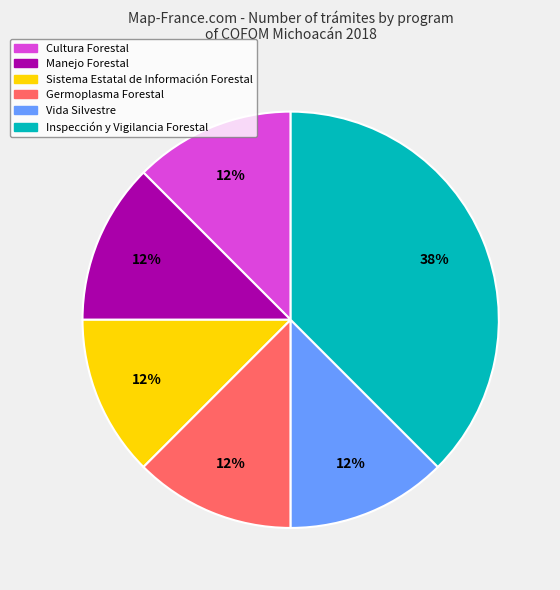

To the nearest percent, what is the average slice percentage?

17%